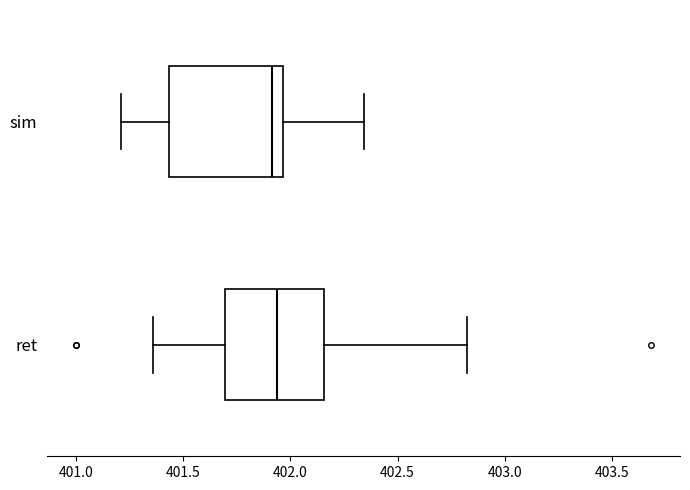

Where does the right whisker of the box for ret end on the x-axis? The values are not printed on the chart, so give them approximately, as read against the axis.

402.85